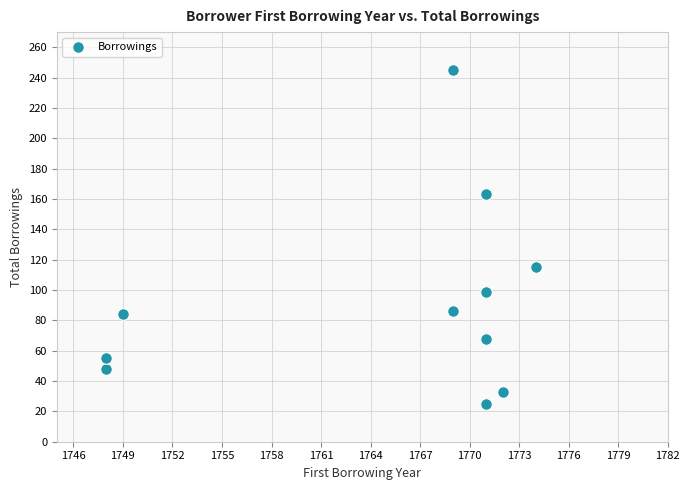

What is the range of Y values (max minus min)?

220